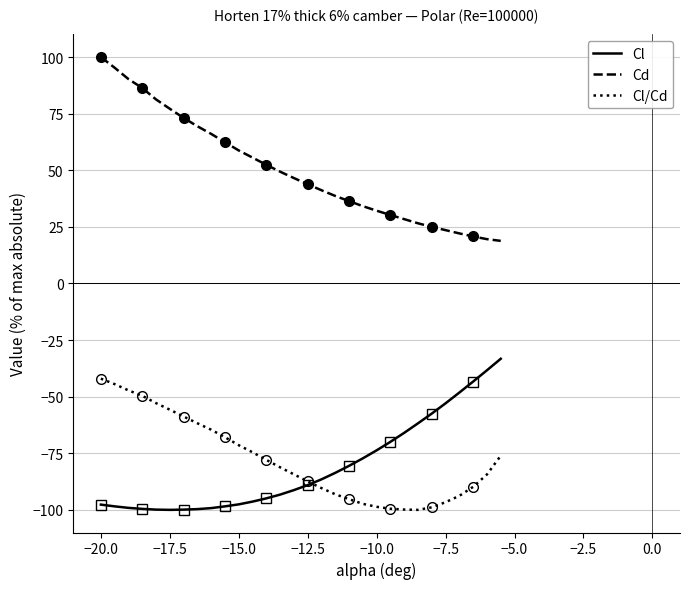

What is the value of the Cd point at the 19th from the left?

36.4